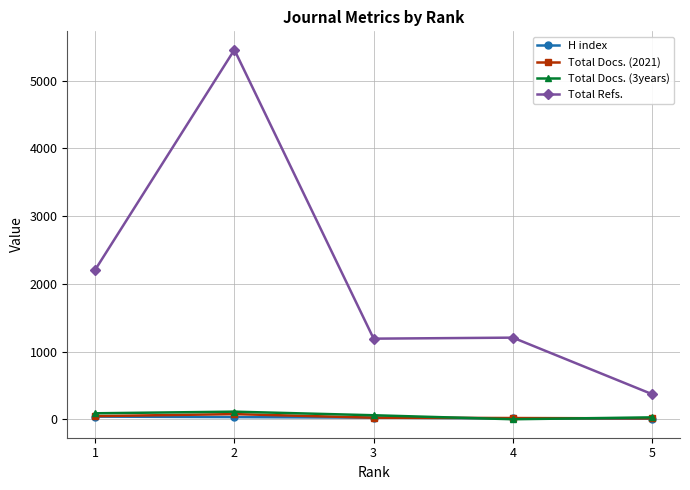

Which series has the largest total across all categories?

Total Refs.